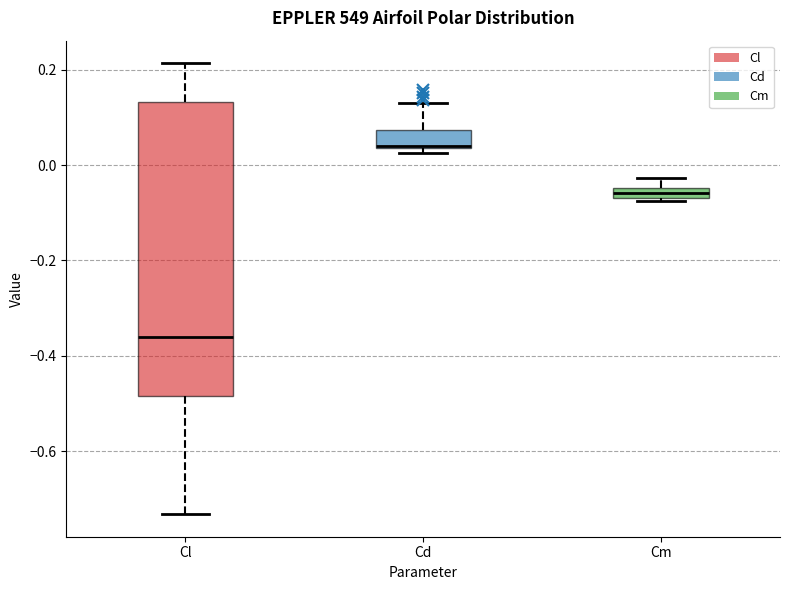

Which box is the tallest, from its lower edge to its upper edge?

Cl